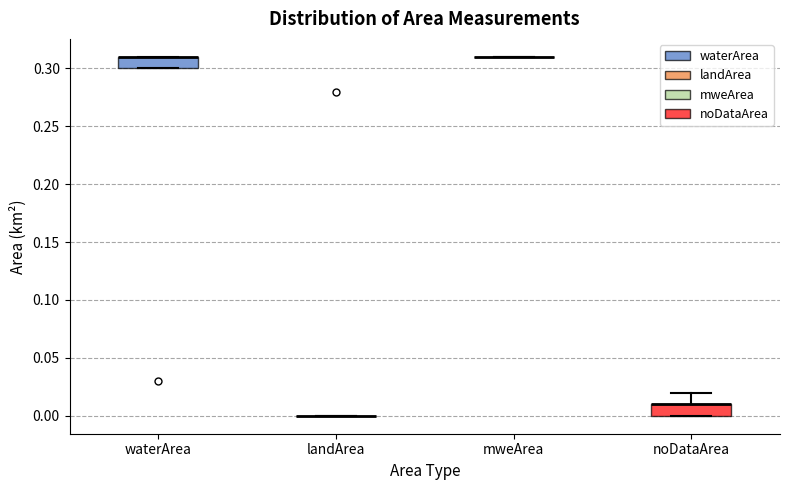

Where is the upper edge of the box for waterArea on the y-axis? The values are not printed on the chart, so give them approximately, as read against the axis.

0.31